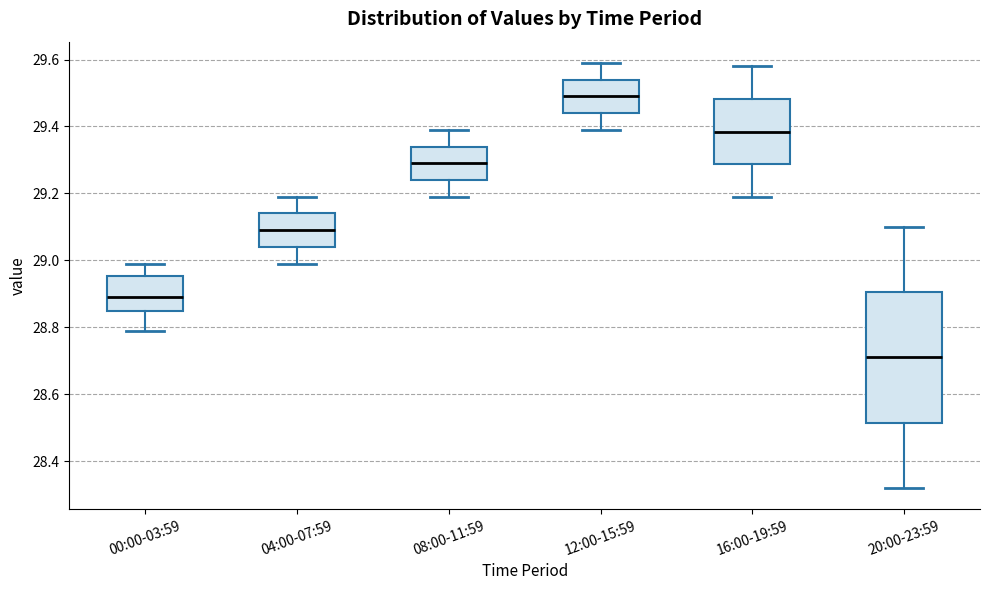

Comparing the boxes themselves (not the whiskers), which one is the tallest?

20:00-23:59